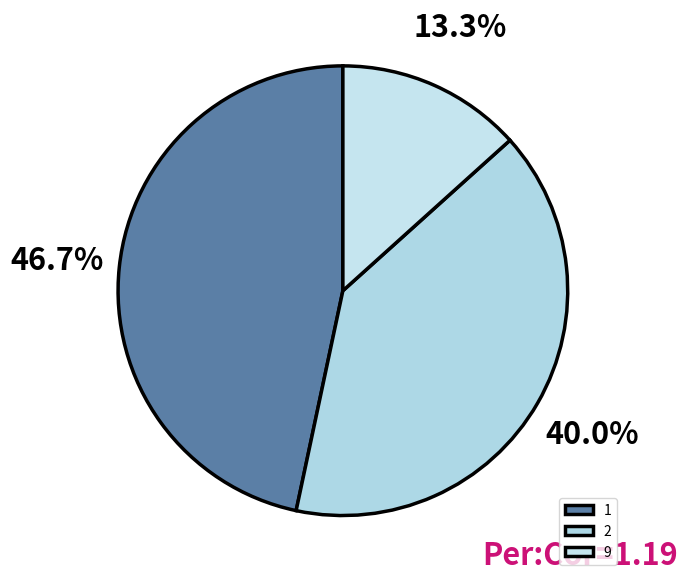

Which category has the biggest portion of the pie?

1